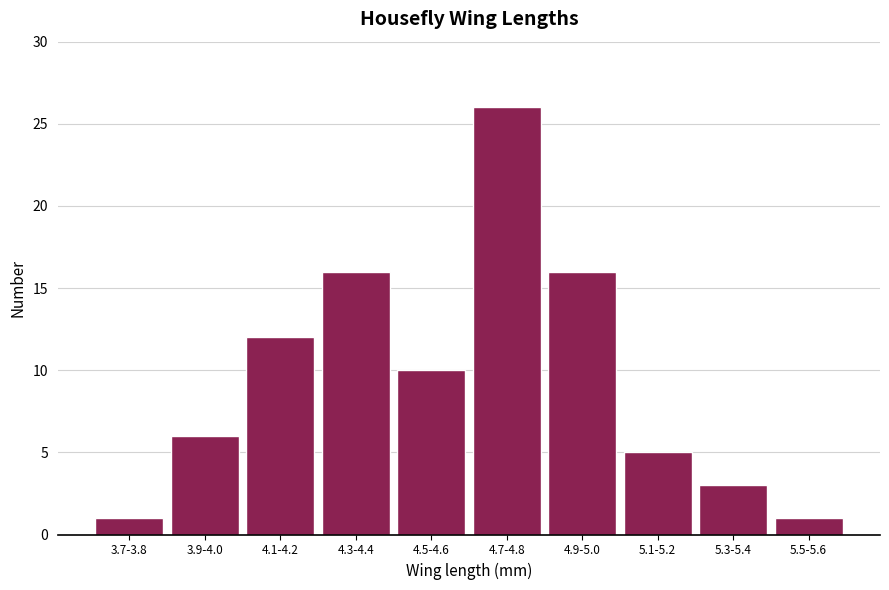

Reading left to right, list all the values displayed in this chart.

1	6	12	16	10	26	16	5	3	1